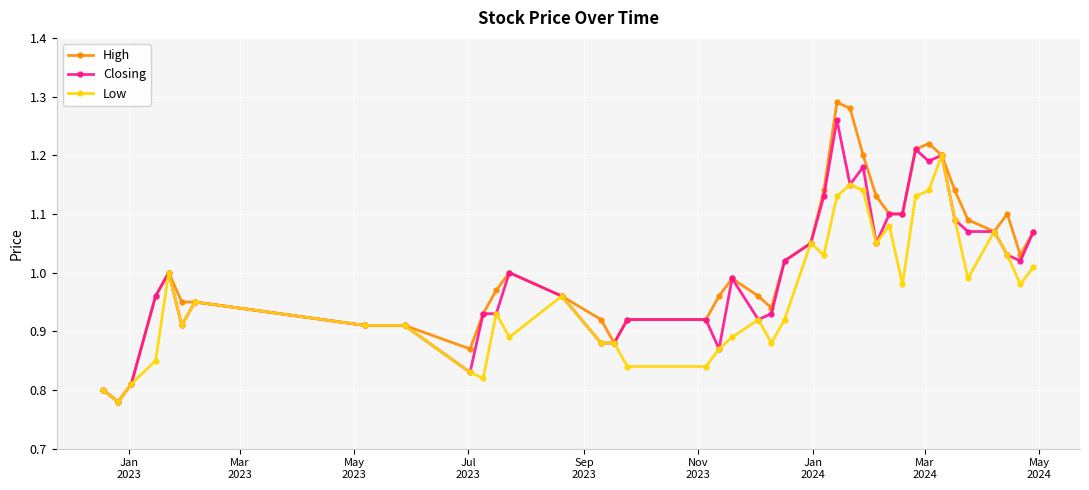

Rank the series by their maximum value, from highest to lowest.

High, Closing, Low